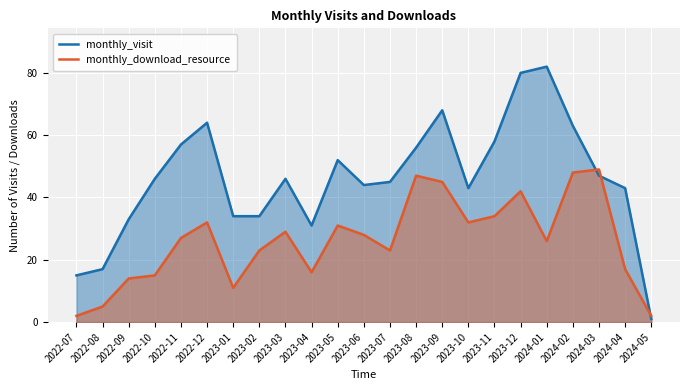

True or false: monthly_download_resource has a value of 70 at 2024-03.

False